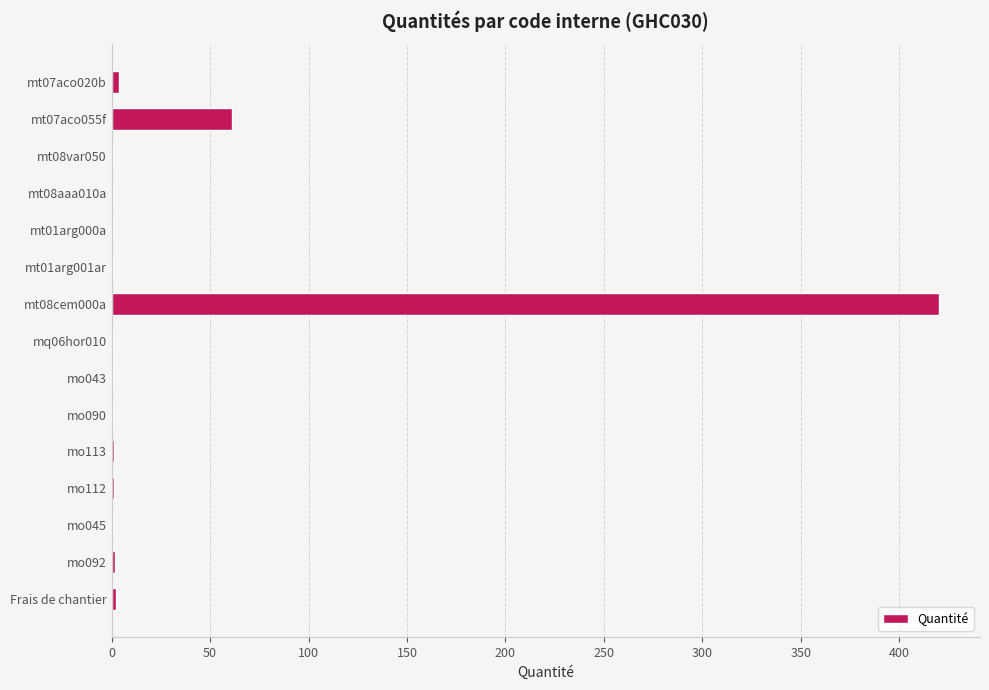

What is the sum of all values?

495.4